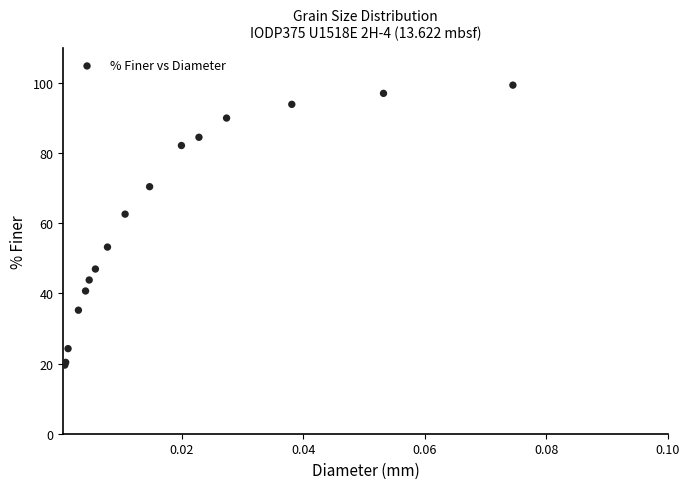

What Y value in the scatter plot is closest to 59?

62.6